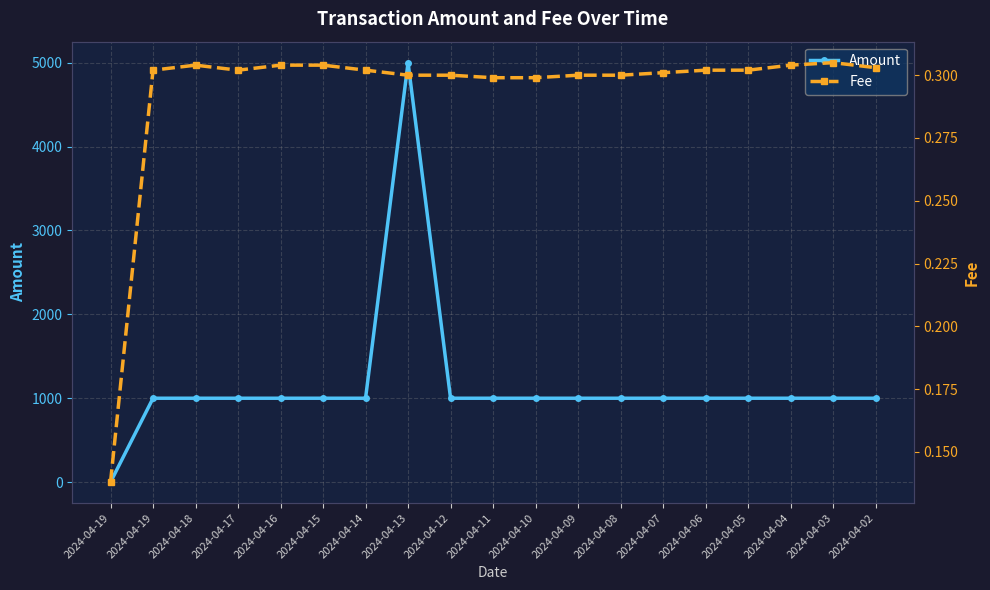

How many data points does each series have?

19